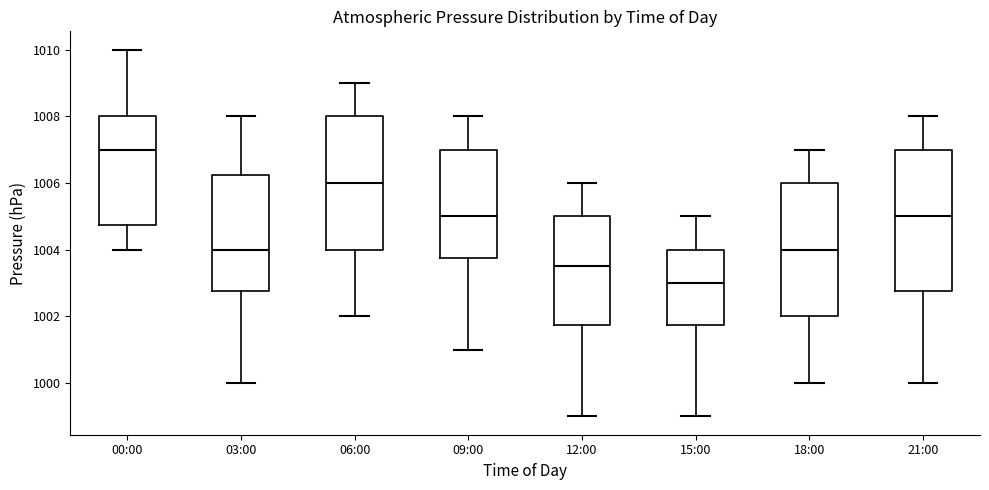

Reading left to right, read every box against the y-axis: the position of its median line, the range the box covers, and the ends of its whiskers. The values are not printed on the chart, so give them approximately, as read against the axis.

00:00: median 1007.0, box 1004.8 to 1008.0, whiskers 1004.0 to 1010.0
03:00: median 1004.0, box 1002.8 to 1006.2, whiskers 1000.0 to 1008.0
06:00: median 1006.0, box 1004.0 to 1008.0, whiskers 1002.0 to 1009.0
09:00: median 1005.0, box 1003.8 to 1007.0, whiskers 1001.0 to 1008.0
12:00: median 1003.6, box 1001.8 to 1005.0, whiskers 999.0 to 1006.0
15:00: median 1003.0, box 1001.8 to 1004.0, whiskers 999.0 to 1005.0
18:00: median 1004.0, box 1002.0 to 1006.0, whiskers 1000.0 to 1007.0
21:00: median 1005.0, box 1002.8 to 1007.0, whiskers 1000.0 to 1008.0